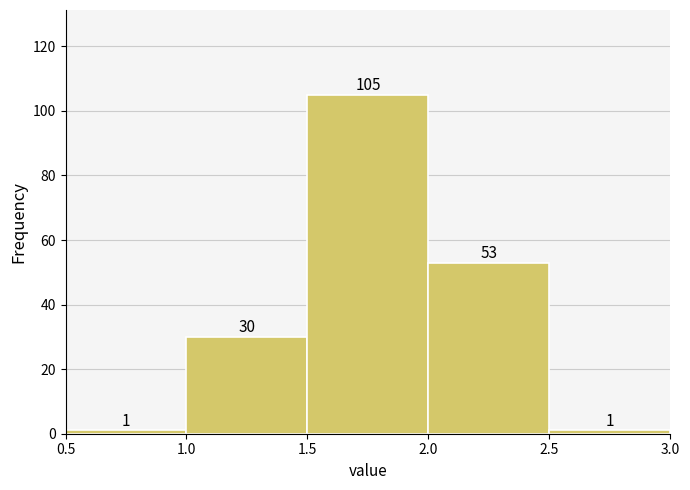

How tall is the bar that spans 2.0 to 2.5 on the x-axis?

53